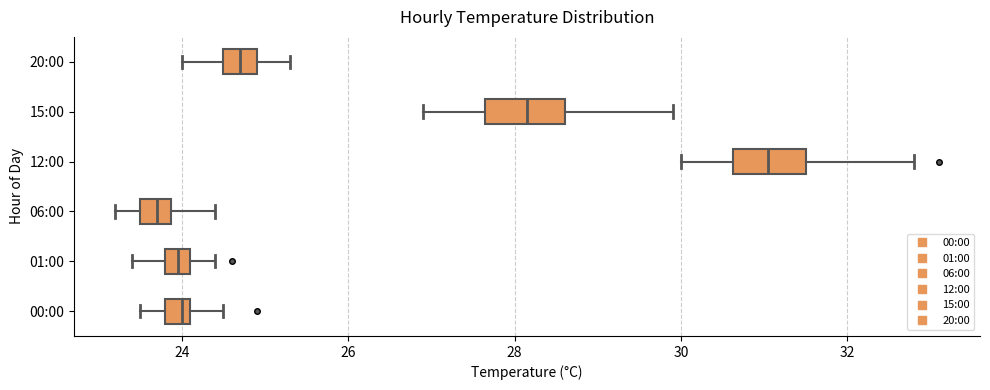

Where does the right whisker of the box for 12:00 end on the x-axis? The values are not printed on the chart, so give them approximately, as read against the axis.

32.8